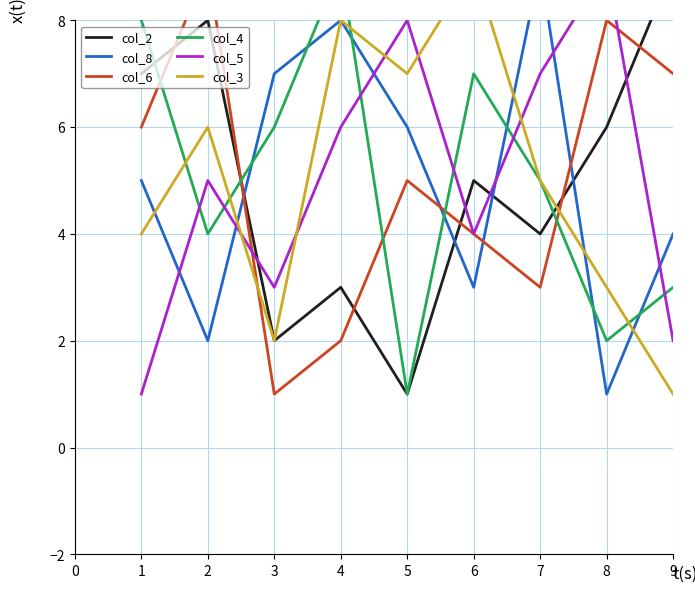

Which series has the widest spread of values?

col_2